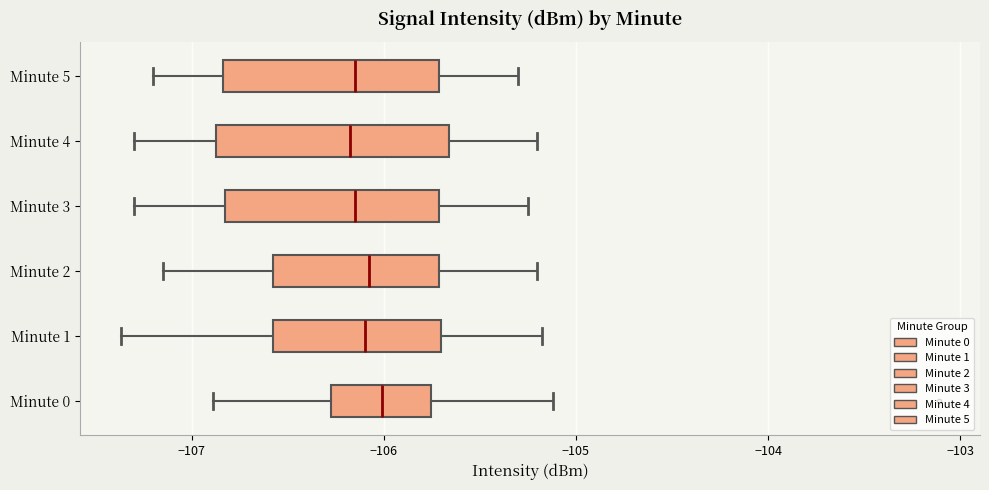

Where is the right edge of the box for Minute 0 on the x-axis? The values are not printed on the chart, so give them approximately, as read against the axis.

-105.8